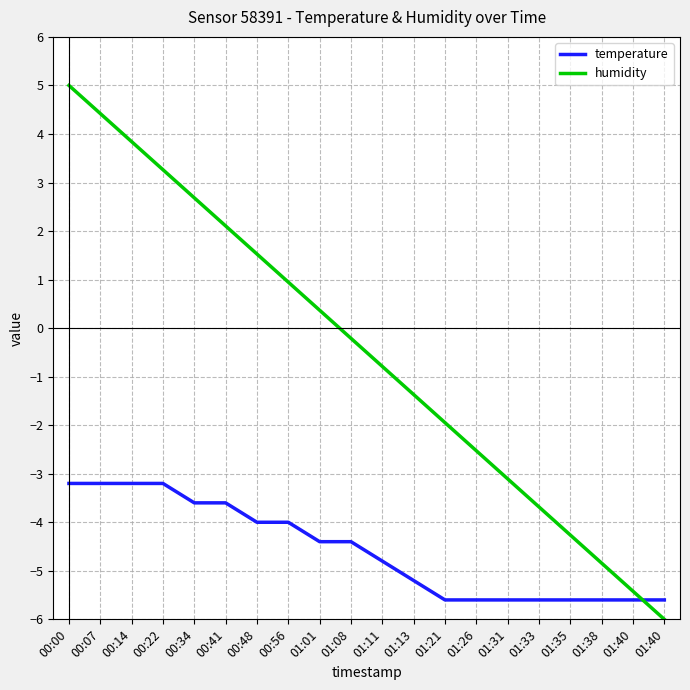

What is the sum of all temperature values?

-91.6